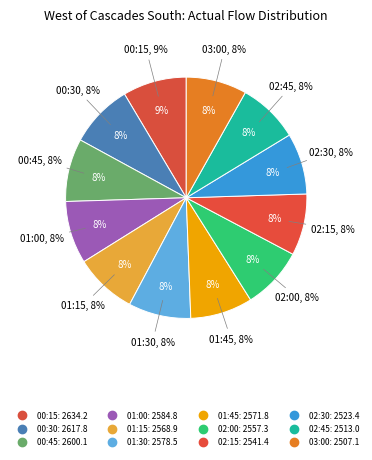

To the nearest percent, what percentage of the pie is 03:00?

8%